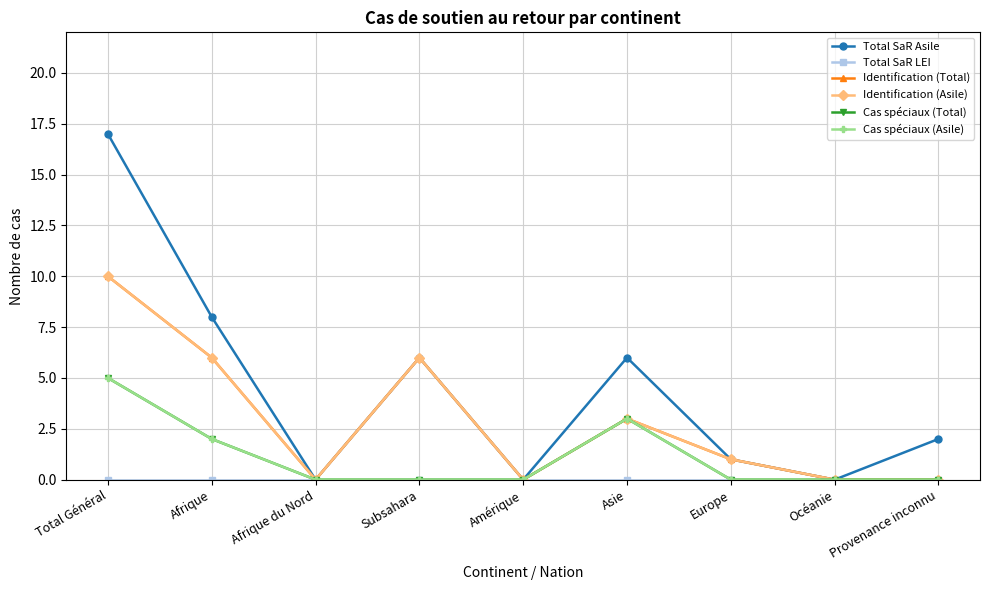

What are all the series names shown in the legend?

Total SaR Asile, Total SaR LEI, Identification (Total), Identification (Asile), Cas spéciaux (Total), Cas spéciaux (Asile)